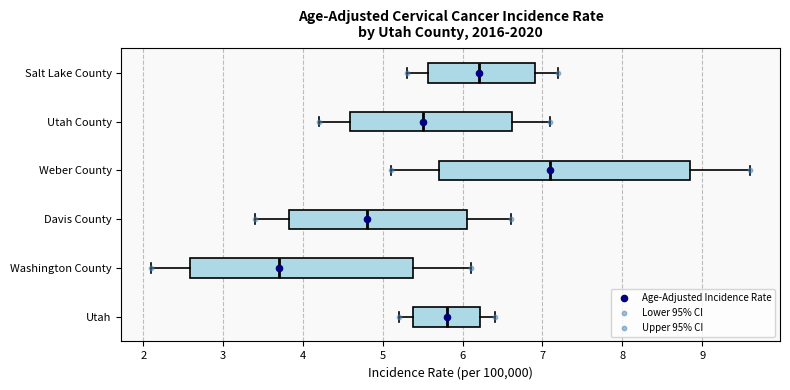

Reading bottom to top, read every box against the x-axis: the position of its median line, the range the box covers, and the ends of its whiskers. The values are not printed on the chart, so give them approximately, as read against the axis.

Utah: median 5.8, box 5.4 to 6.2, whiskers 5.2 to 6.4
Washington County: median 3.7, box 2.6 to 5.4, whiskers 2.1 to 6.1
Davis County: median 4.8, box 3.8 to 6.1, whiskers 3.4 to 6.6
Weber County: median 7.1, box 5.7 to 8.9, whiskers 5.1 to 9.6
Utah County: median 5.5, box 4.6 to 6.6, whiskers 4.2 to 7.1
Salt Lake County: median 6.2, box 5.6 to 6.9, whiskers 5.3 to 7.2